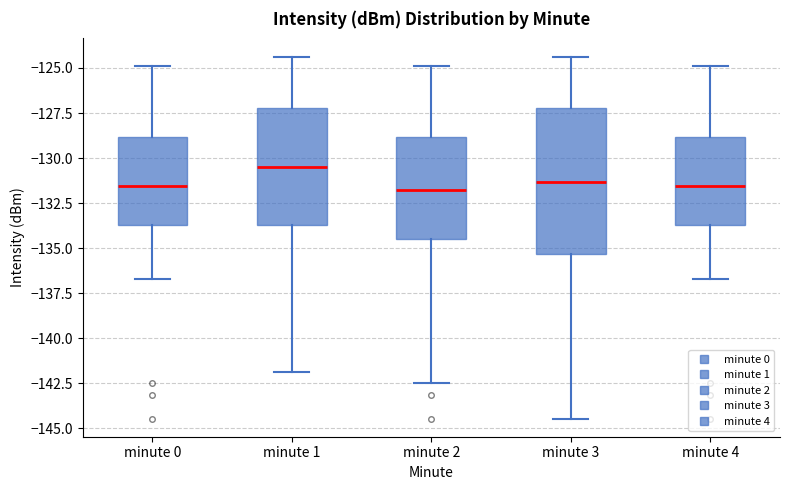

Where does the median line of the box for minute 3 sit on the y-axis? The values are not printed on the chart, so give them approximately, as read against the axis.

-131.5